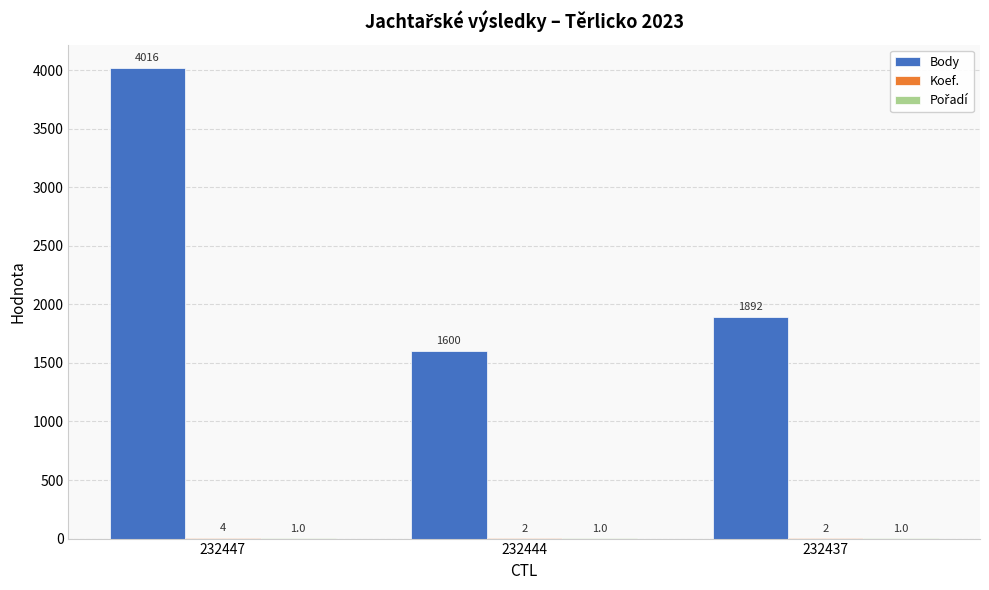

At which category does the chart reach its peak across all series?

232447